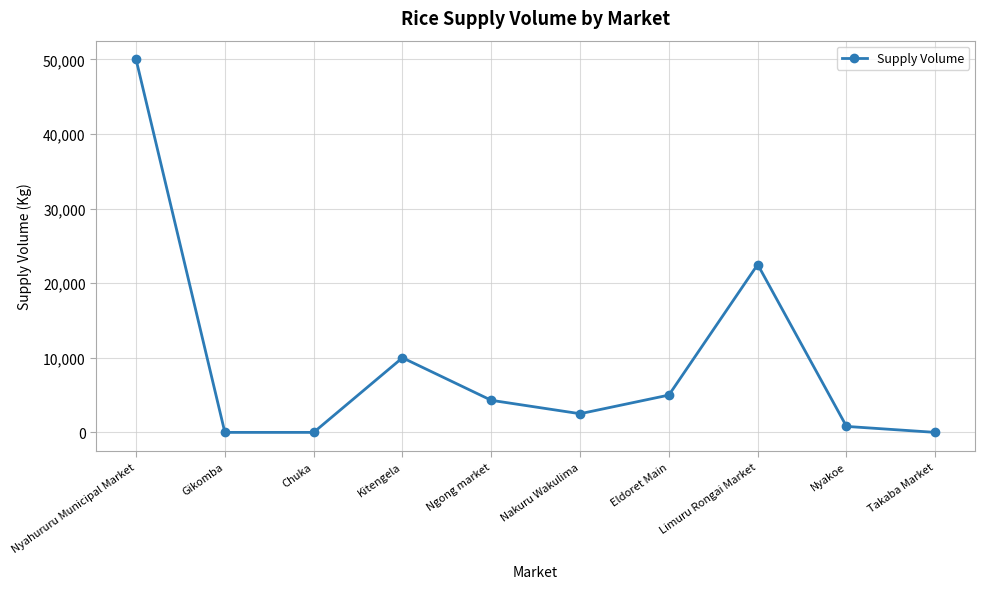

Reading left to right, transcribe all the data shown in this chart.

Nyahururu Municipal Market=50000	Gikomba=0	Chuka=0	Kitengela=10000	Ngong market=4300	Nakuru Wakulima=2500	Eldoret Main=5000	Limuru Rongai Market=22500	Nyakoe=800	Takaba Market=0